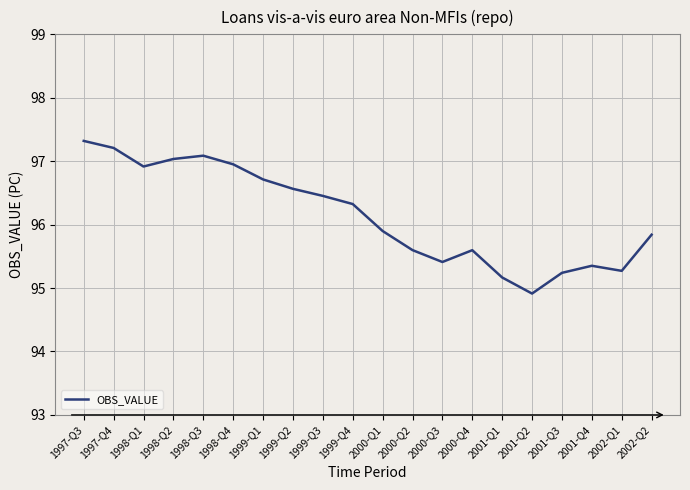

What position from the right is 1997-Q3?

20